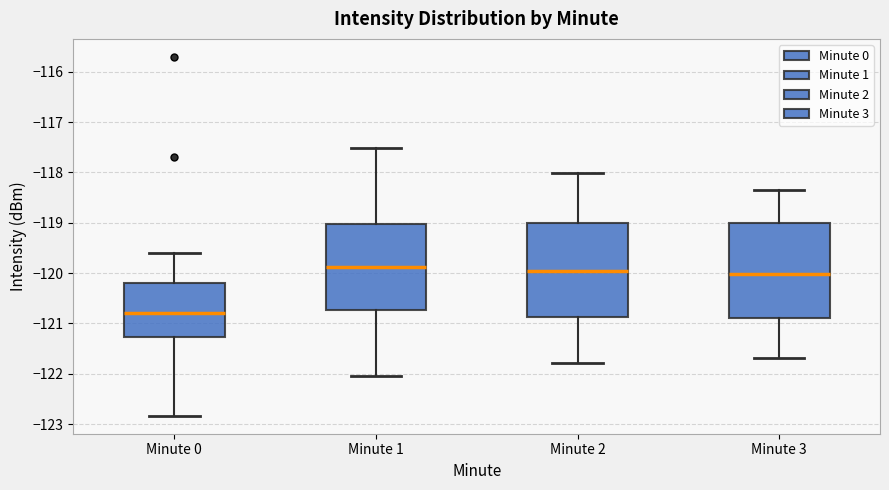

Reading left to right, transcribe this box plot: for each box, give where its median line is, the range the box spans, and where its two whiskers end, as read against the y-axis. The values are not printed on the chart, so give them approximately, as read against the axis.

Minute 0: median -120.8, box -121.3 to -120.2, whiskers -122.8 to -119.6
Minute 1: median -119.9, box -120.7 to -119.0, whiskers -122.0 to -117.5
Minute 2: median -120.0, box -120.9 to -119.0, whiskers -121.8 to -118.0
Minute 3: median -120.0, box -120.9 to -119.0, whiskers -121.7 to -118.3